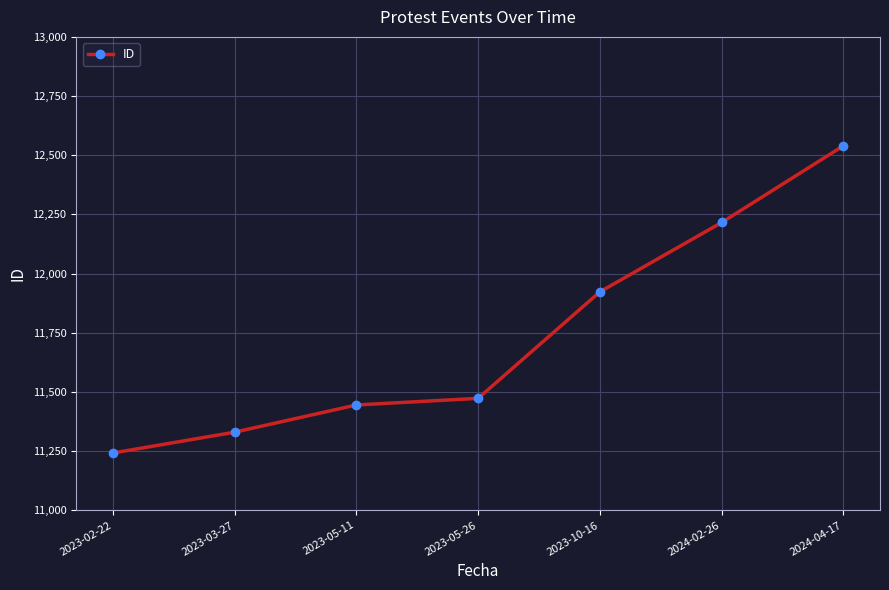

How many series are shown in this chart?

1